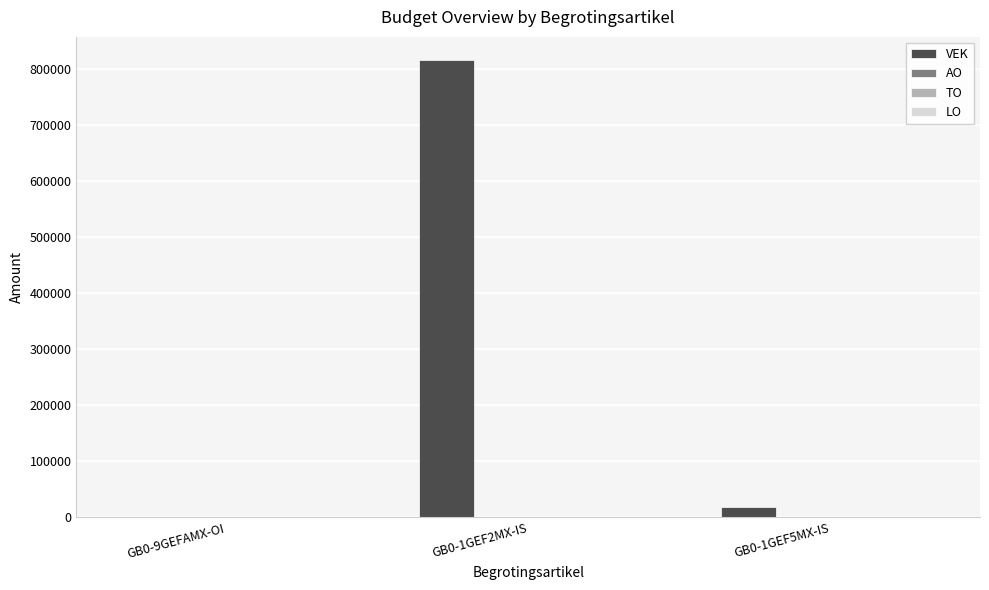

At which label is VEK closest to 408169?

GB0-1GEF5MX-IS